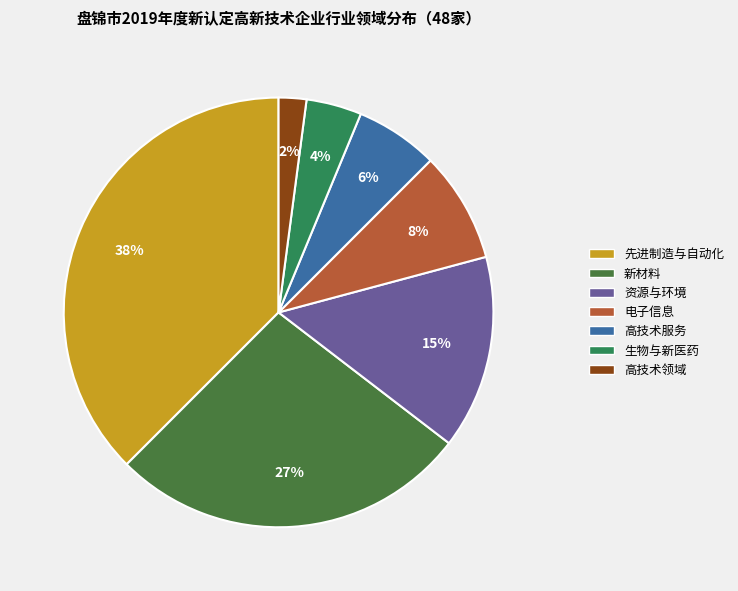

Does 高技术领域 account for over 50% of the chart?

No